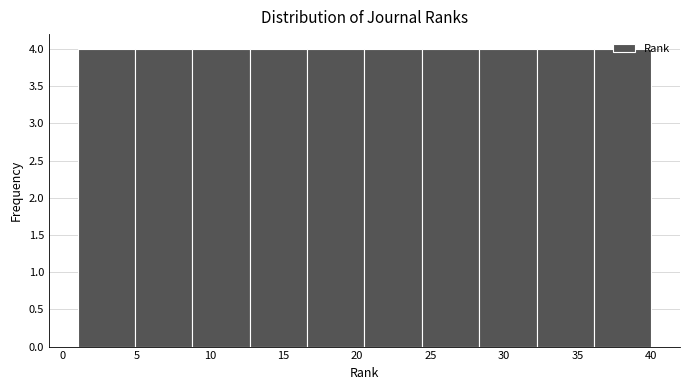

Reading left to right, list every bar in this chart as the range it spans on the x-axis followed by its height. Neither the bar edges nor the heights are printed on the chart, so give them approximately, as read against the axes.

1.0 to 4.9: 4
4.9 to 8.8: 4
8.8 to 12.7: 4
12.7 to 16.6: 4
16.6 to 20.5: 4
20.5 to 24.4: 4
24.4 to 28.3: 4
28.3 to 32.2: 4
32.2 to 36.1: 4
36.1 to 40.0: 4